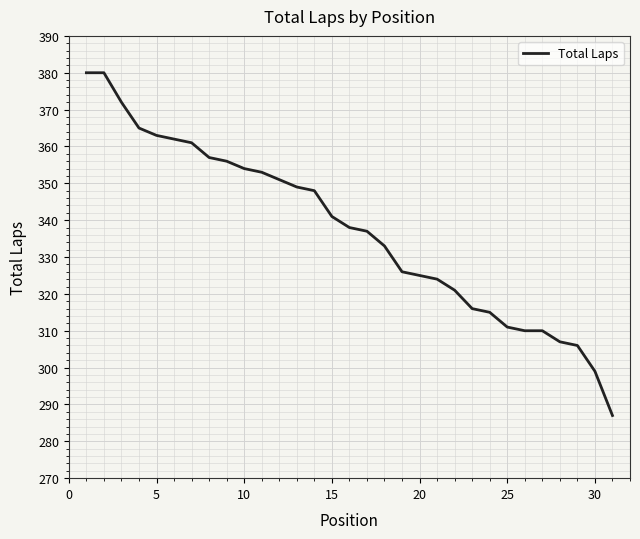

Does the chart display data point markers on the line(s)?

No